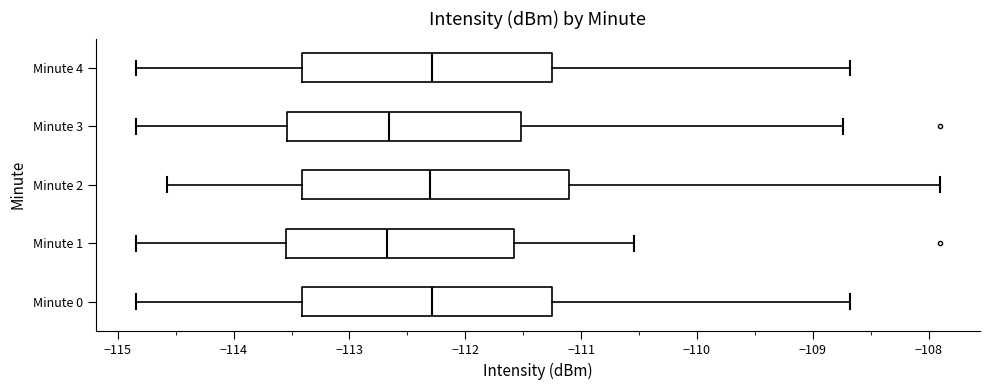

Where does the left whisker of the box for Minute 4 end on the x-axis? The values are not printed on the chart, so give them approximately, as read against the axis.

-114.8